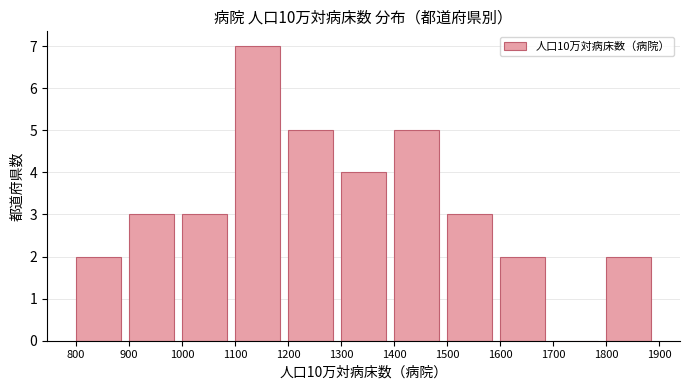

What is the height of the bar covering 1100 to 1200 on the x-axis? The values are not printed on the chart, so give them approximately, as read against the axis.

7